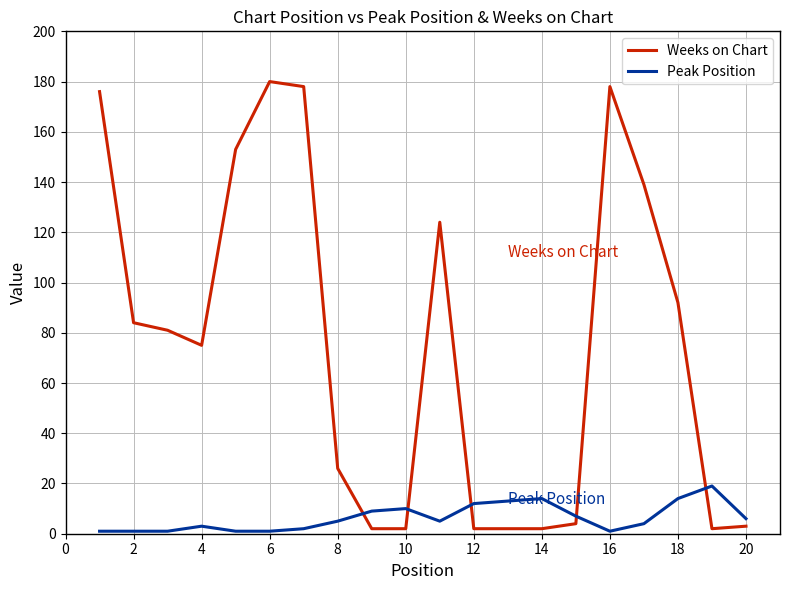

What is the difference between the maximum and minimum values in the Weeks on Chart series?

178